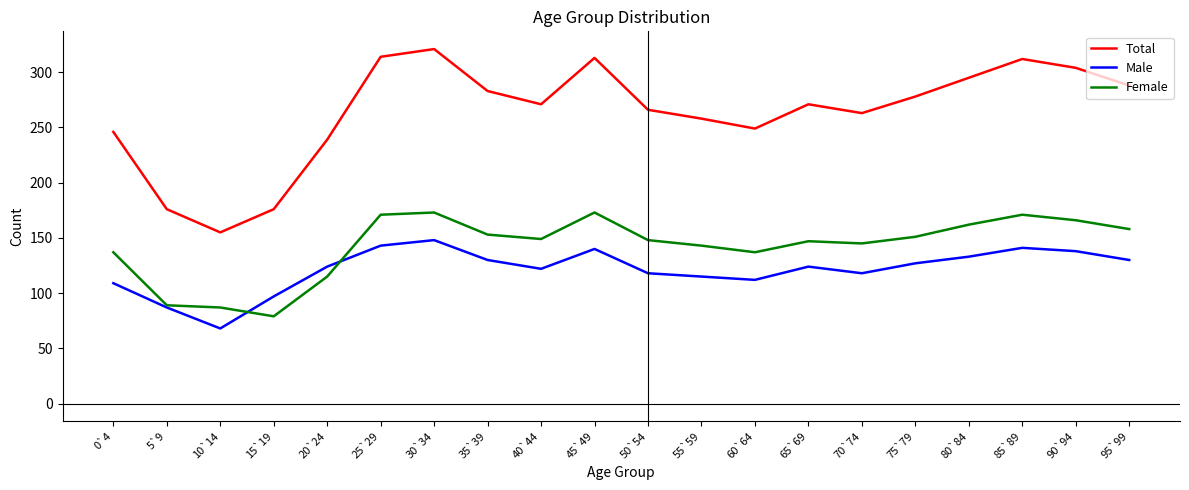

Is it true that Total equals 321 at 30`34?

True